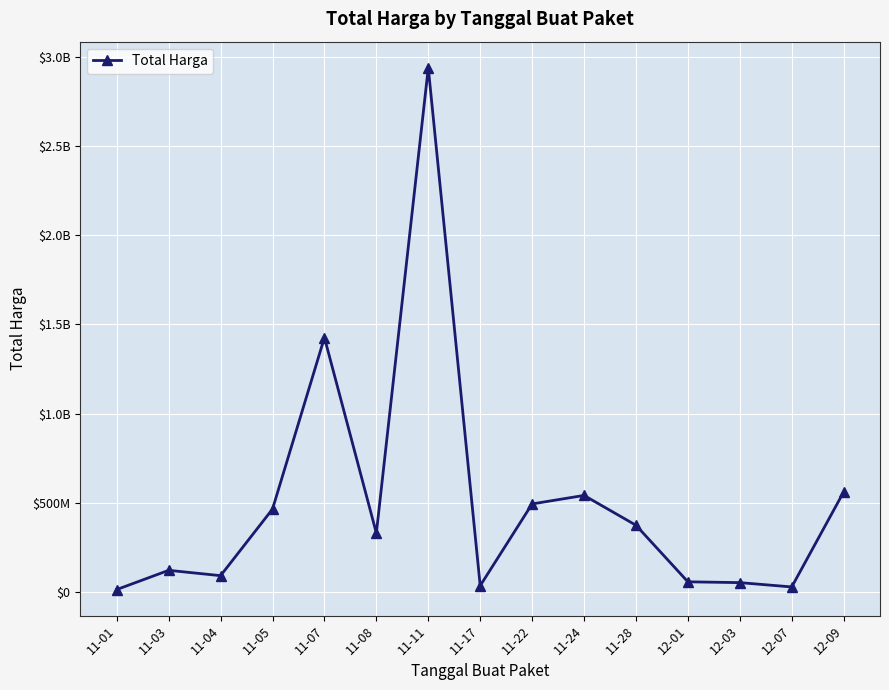

At which category does the data reach its first local peak?

11-03